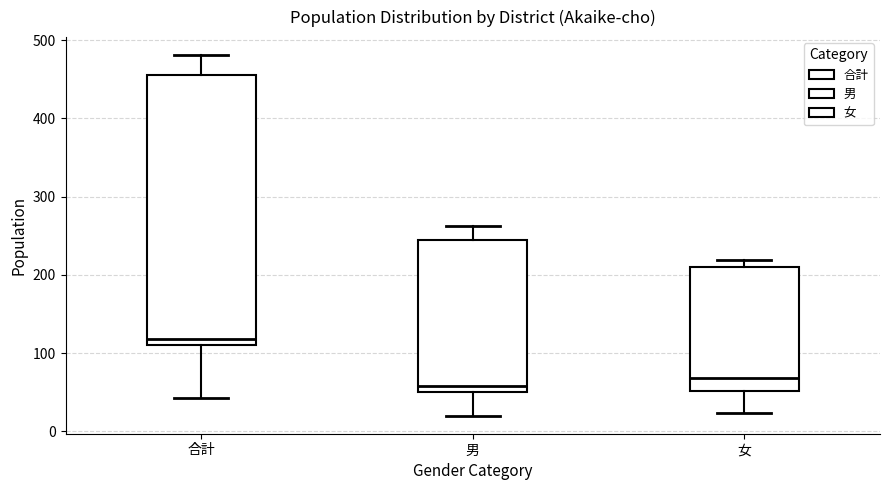

Reading left to right, transcribe this box plot: for each box, give where its median line is, the range the box spans, and where its two whiskers end, as read against the y-axis. The values are not printed on the chart, so give them approximately, as read against the axis.

合計: median 120, box 110 to 460, whiskers 40 to 480
男: median 60, box 50 to 250, whiskers 20 to 260
女: median 70, box 50 to 210, whiskers 20 to 220